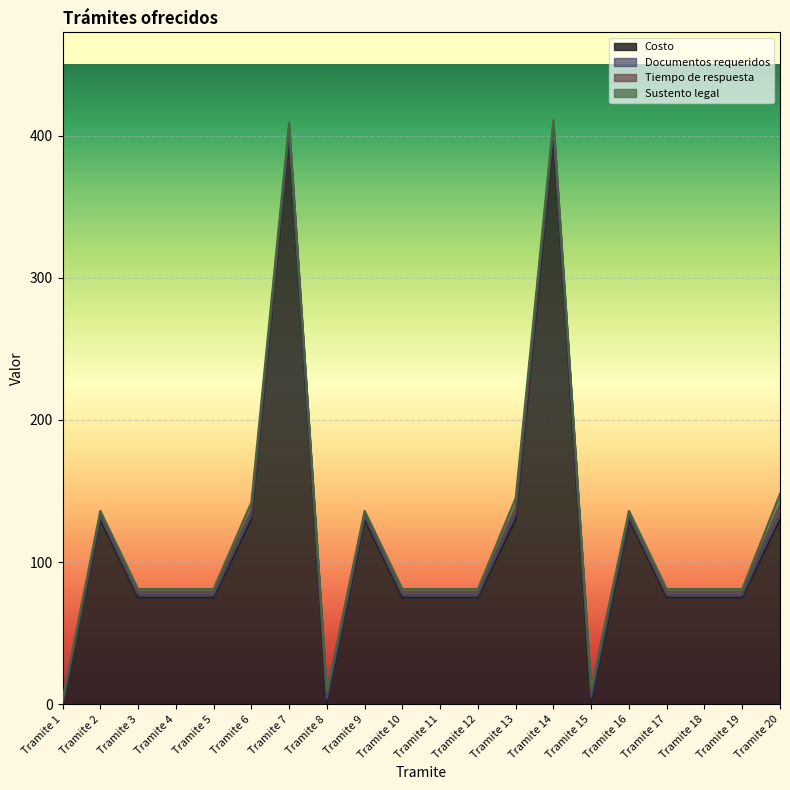

True or false: Tiempo de respuesta and Documentos requeridos intersect in this chart.

False